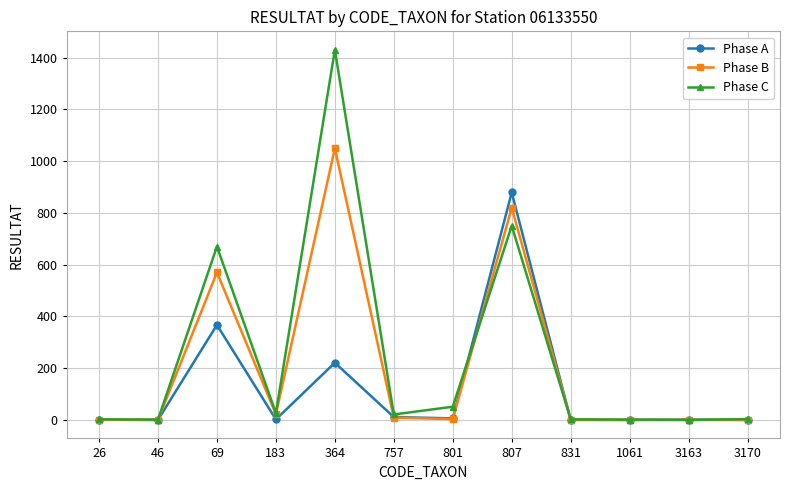

What is the total value across all series at 801?

60